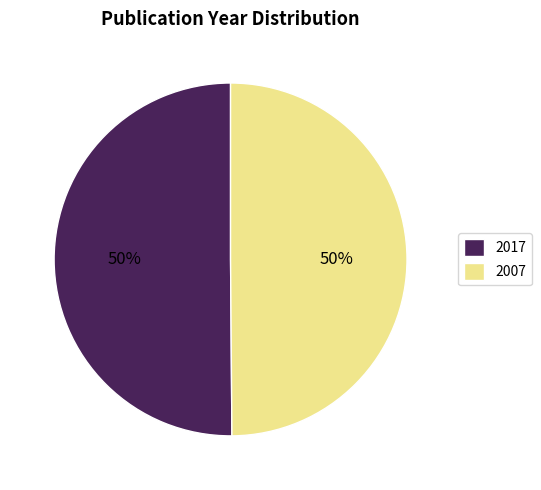

Count the number of slices in the pie.

2